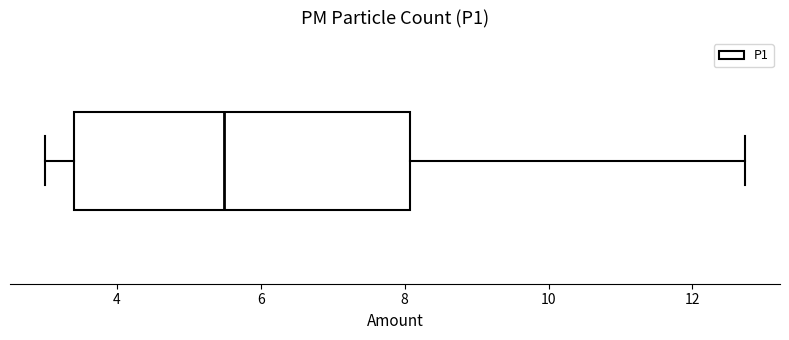

Transcribe this box plot: give where the median line is, the range the box spans, and where the two whiskers end, as read against the x-axis. The values are not printed on the chart, so give them approximately, as read against the axis.

median 5.4, box 3.4 to 8.0, whiskers 3.0 to 12.8